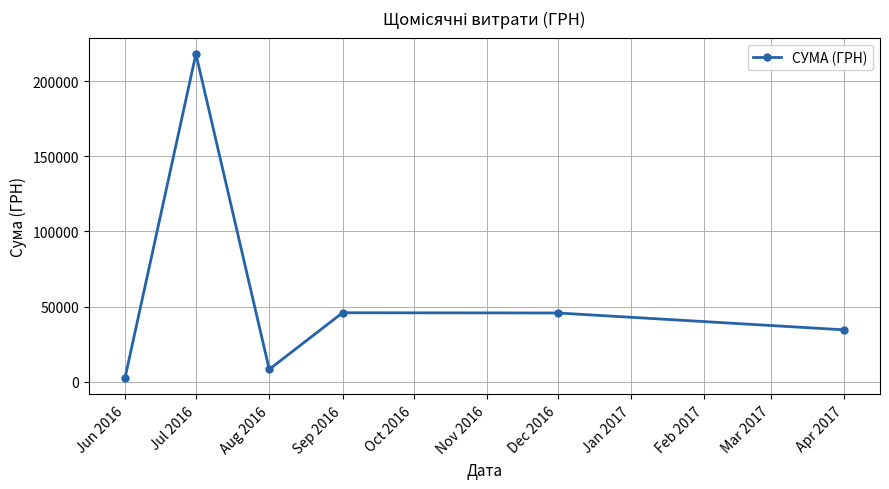

At which category does the data reach its first local peak?

Jul 2016